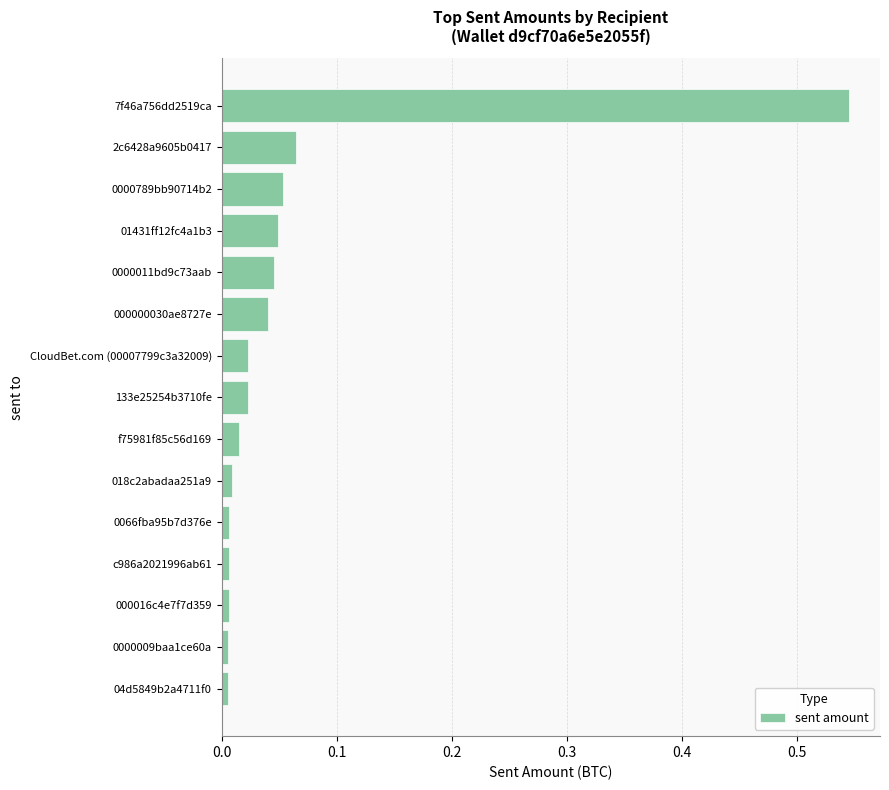

What position from the bottom is 0000011bd9c73aab?

11